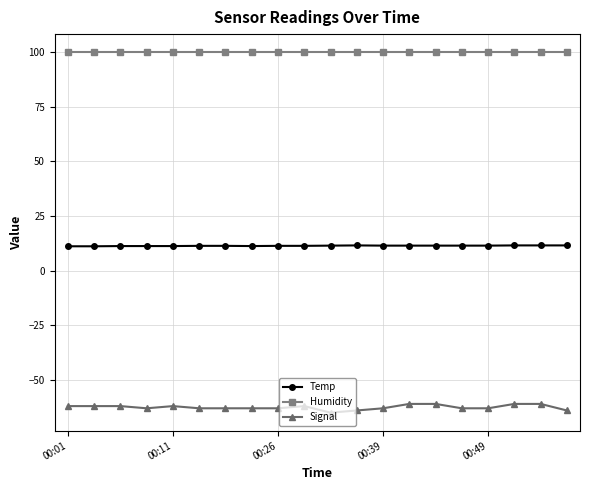

What are all the series names shown in the legend?

Temp, Humidity, Signal